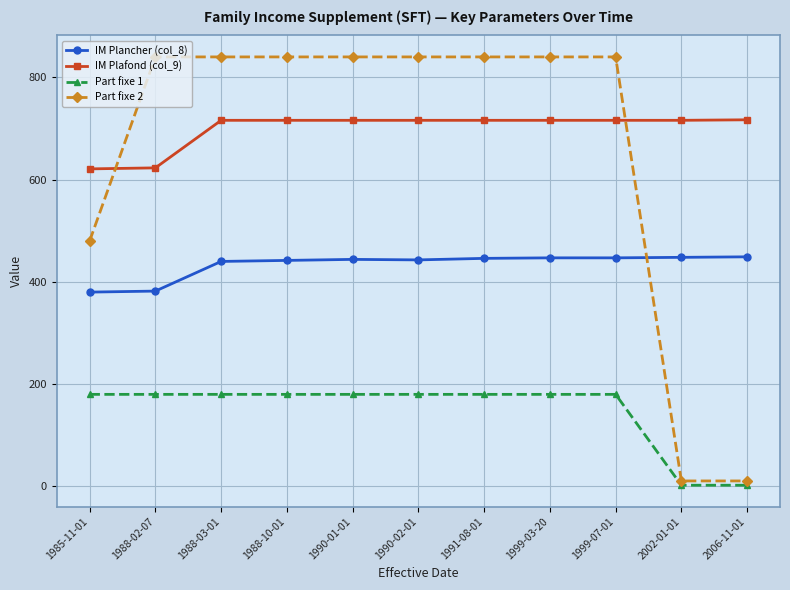

What is the label of the 7th point from the right?

1990-01-01